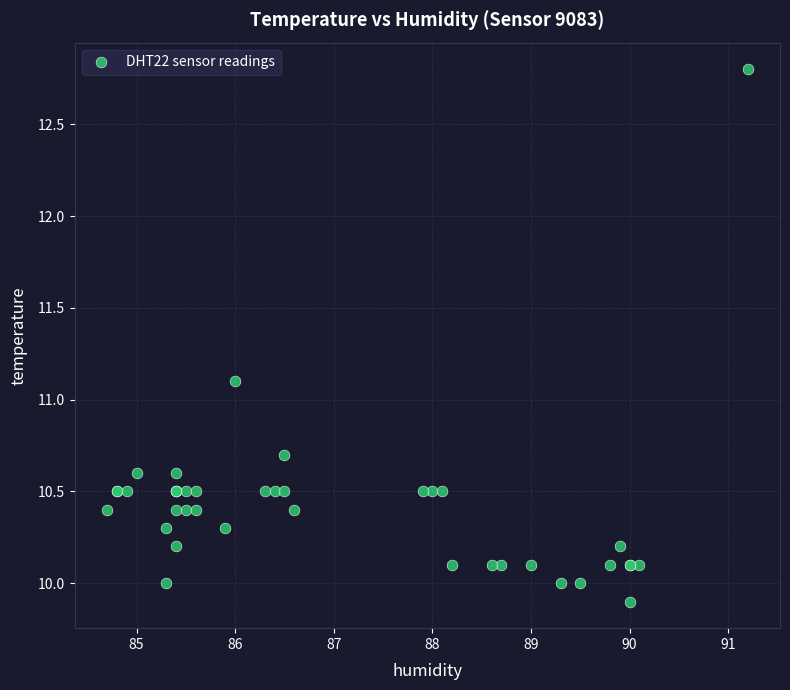

What Y value in the scatter plot is closest to 11?

11.1